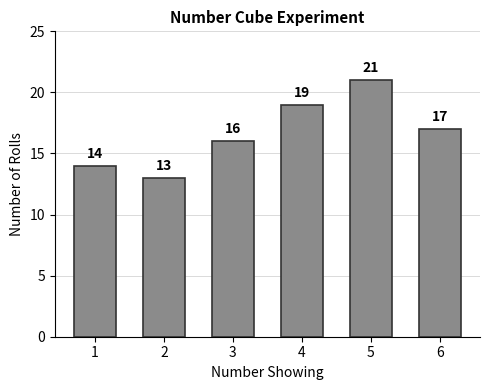

Reading left to right, extract all data points from this chart.

14	13	16	19	21	17